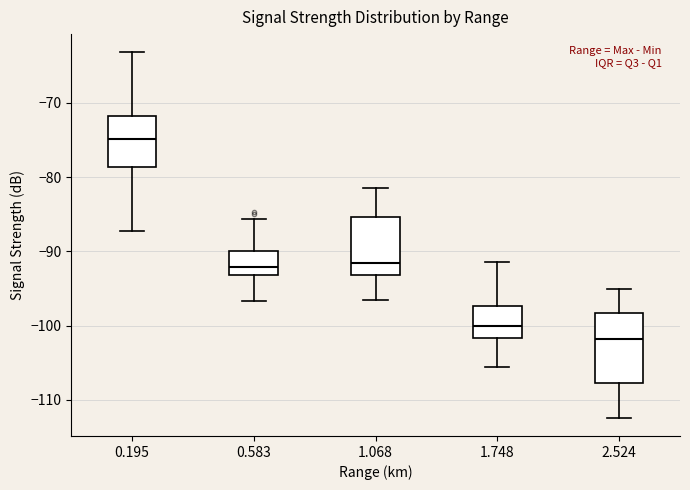

Which box has the highest median line?

0.195